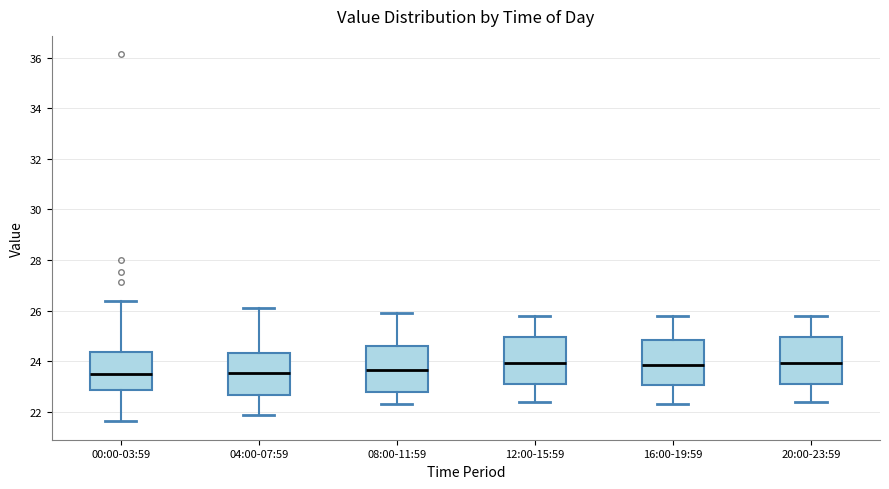

Where is the lower edge of the box for 20:00-23:59 on the y-axis? The values are not printed on the chart, so give them approximately, as read against the axis.

23.2